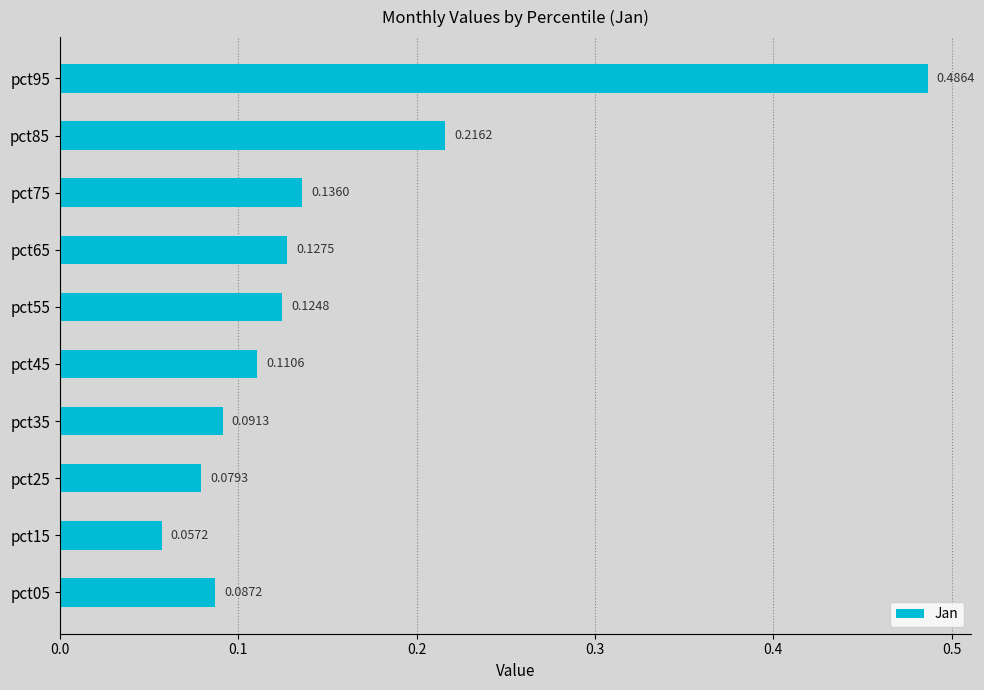

What is the change in value from pct35 to pct95?

+0.4